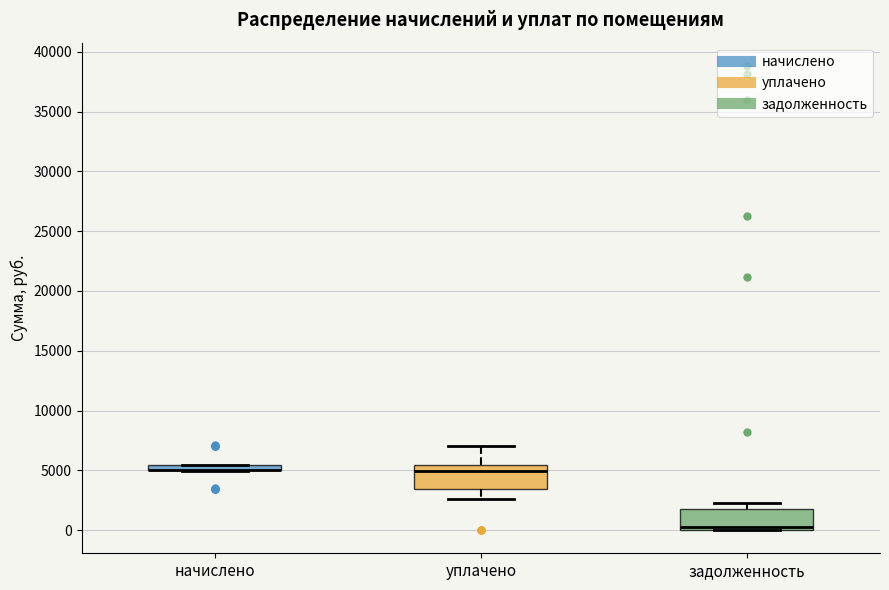

Where is the lower edge of the box for уплачено on the y-axis? The values are not printed on the chart, so give them approximately, as read against the axis.

3500